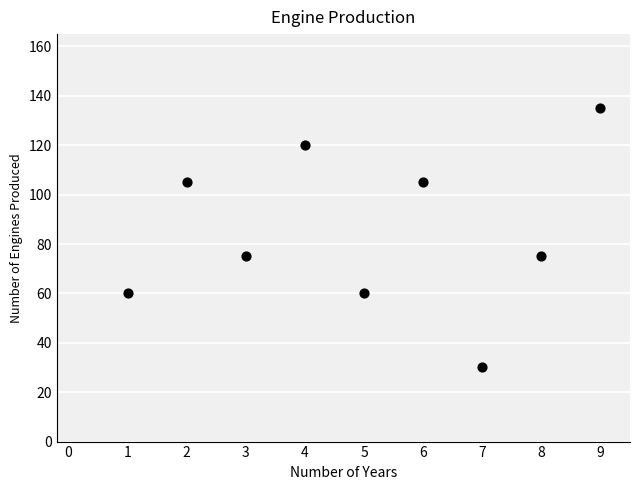

What is the average X value?

5